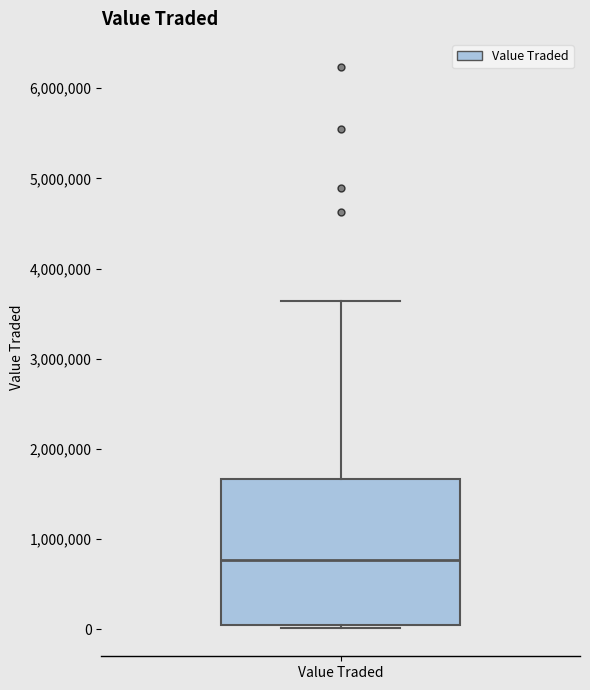

Read this box plot against the y-axis: the position of the median line, the range covered by the box, and the ends of both whiskers. The values are not printed on the chart, so give them approximately, as read against the axis.

median 800000, box 100000 to 1700000, whiskers 0 to 3600000